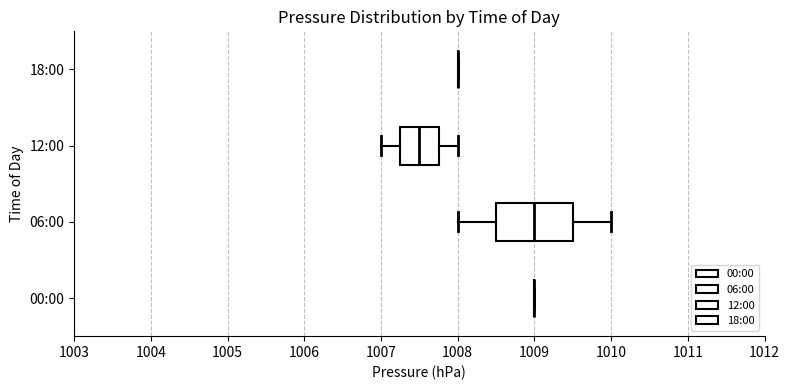

Reading bottom to top, read every box against the x-axis: the position of its median line, the range the box covers, and the ends of its whiskers. The values are not printed on the chart, so give them approximately, as read against the axis.

00:00: box collapsed to a line at 1009.0, whiskers 1009.0 to 1009.0
06:00: median 1009.0, box 1008.5 to 1009.5, whiskers 1008.0 to 1010.0
12:00: median 1007.5, box 1007.3 to 1007.8, whiskers 1007.0 to 1008.0
18:00: box collapsed to a line at 1008.0, whiskers 1008.0 to 1008.0